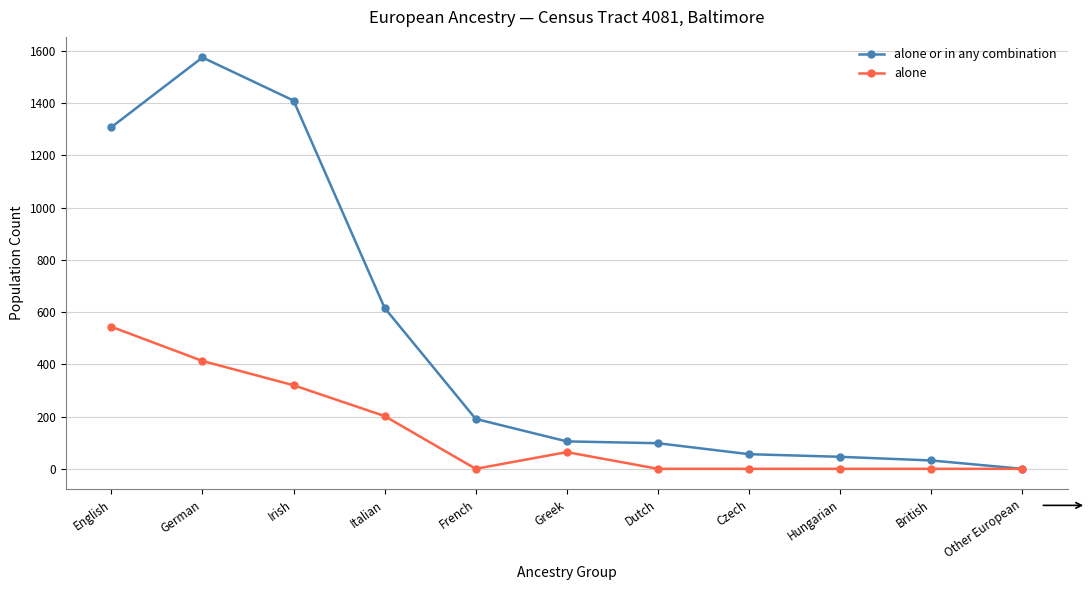

Which series has the largest total across all categories?

alone or in any combination